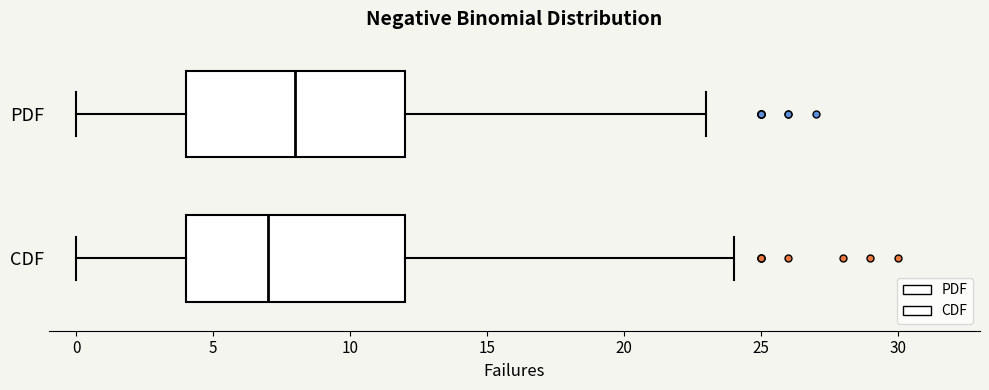

Which box's median line is the furthest to the left?

CDF